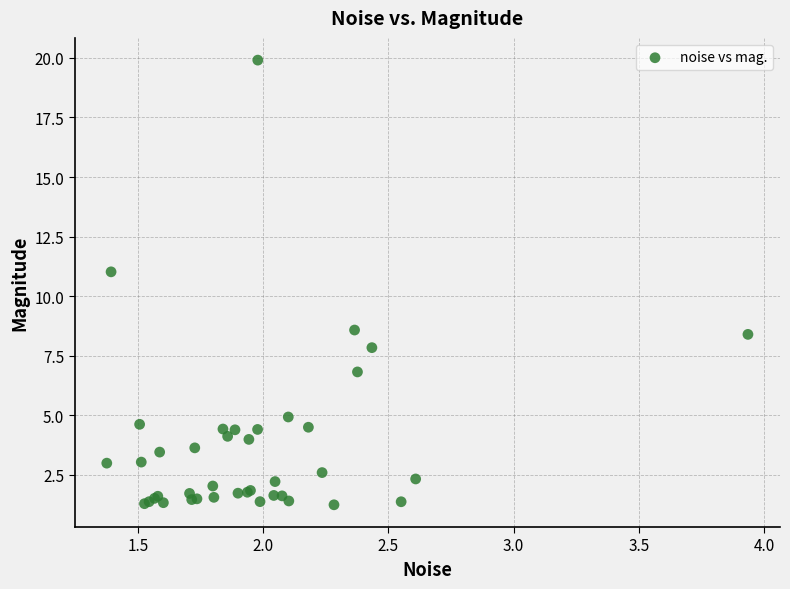

What Y value in the scatter plot is closest to 10?

11.0